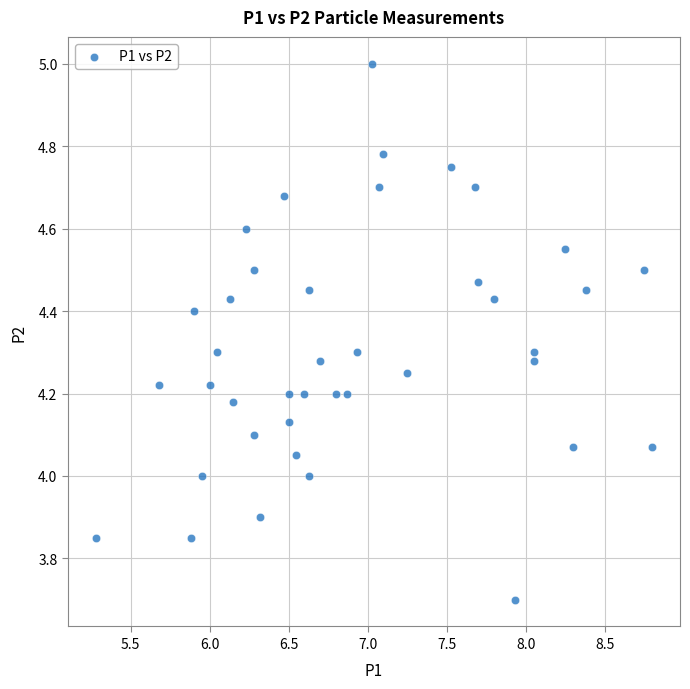

What is the range of Y values (max minus min)?

1.3